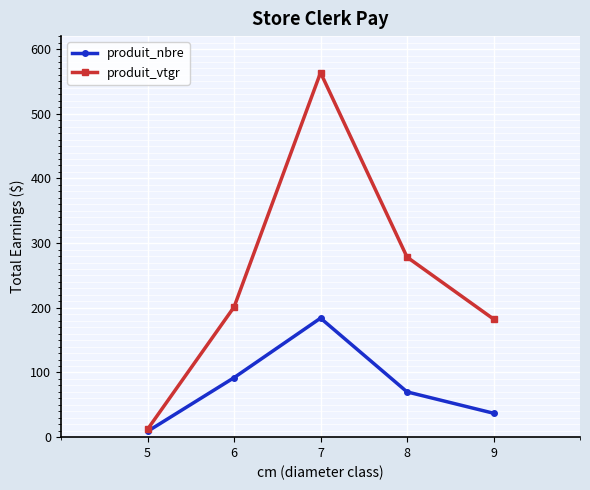

At which label is produit_vtgr closest to 287?

8